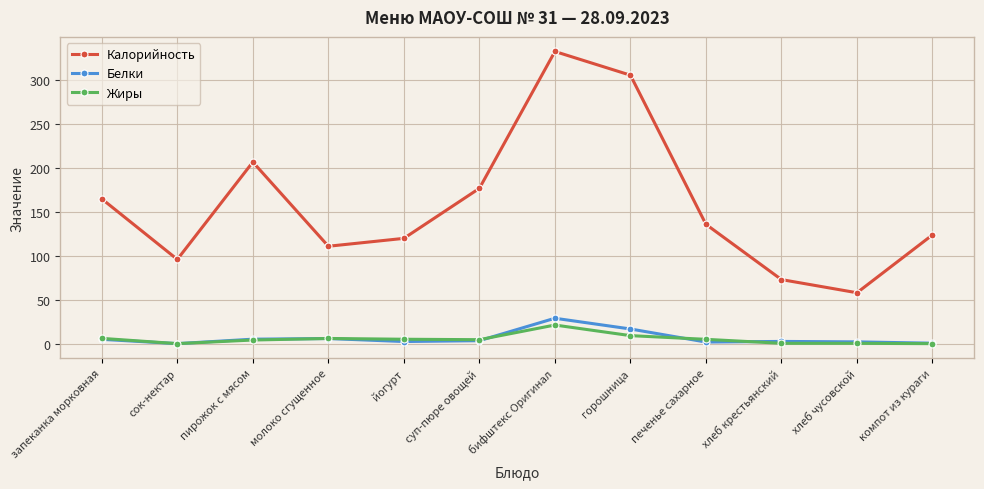

What is the highest value of the Белки series?

28.9